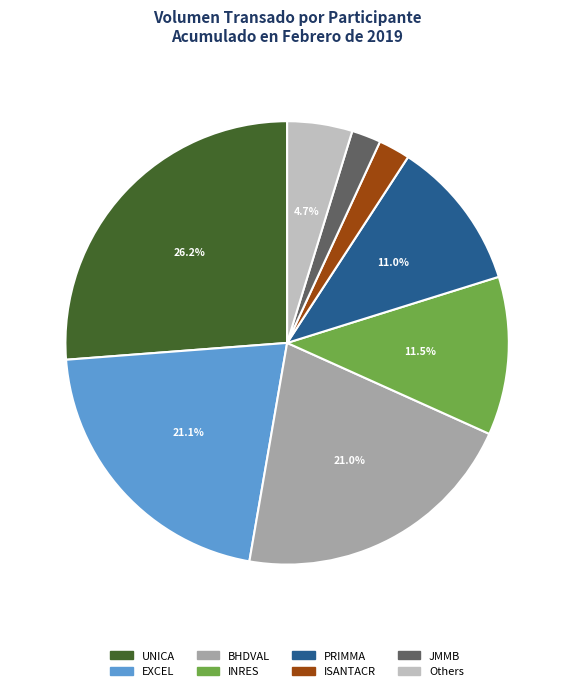

To the nearest percent, what portion does JMMB represent?

2%